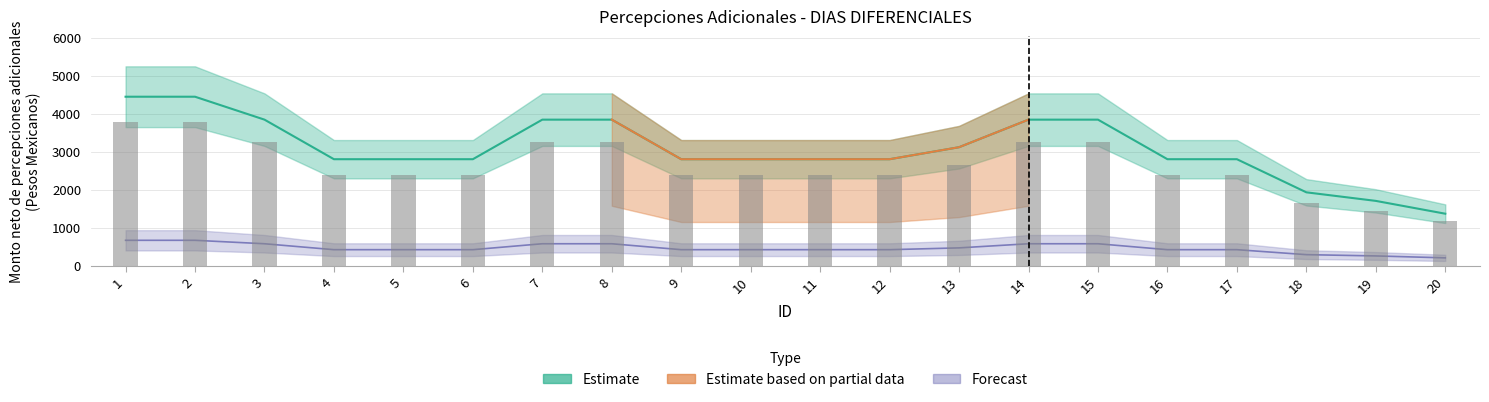

True or false: the data shows 1306.3 at 12.

False